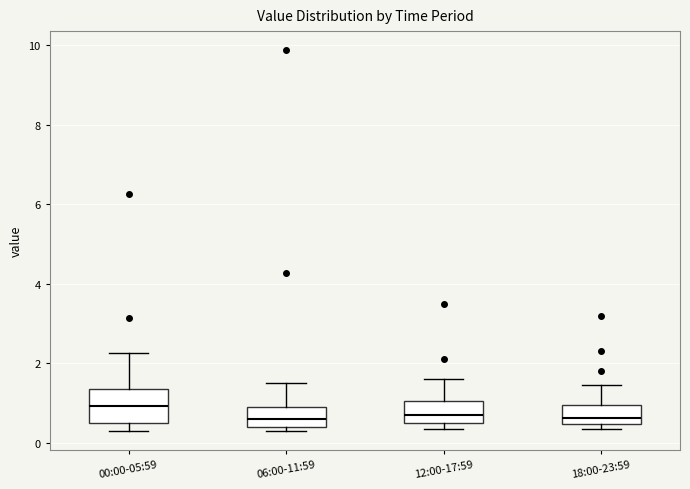

Where does the median line of the box for 12:00-17:59 sit on the y-axis? The values are not printed on the chart, so give them approximately, as read against the axis.

0.8